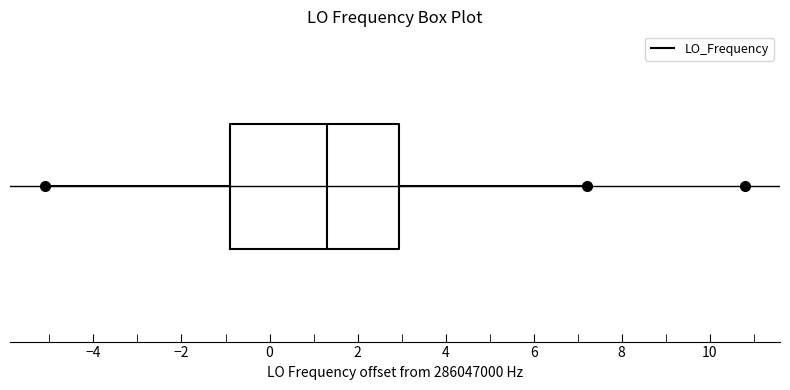

Read this box plot against the x-axis: the position of the median line, the range covered by the box, and the ends of both whiskers. The values are not printed on the chart, so give them approximately, as read against the axis.

median 1.4, box -0.8 to 3.0, whiskers -5.2 to 7.2